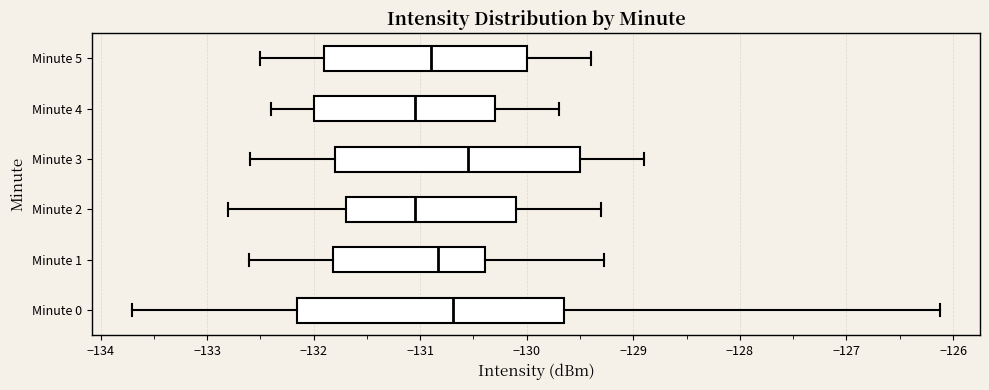

Comparing the boxes themselves (not the whiskers), which one is the widest?

Minute 0